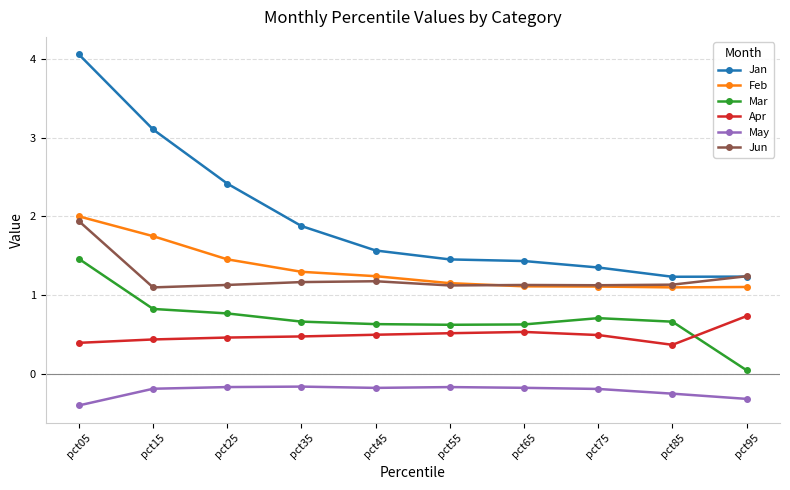

True or false: Mar and Feb intersect in this chart.

False